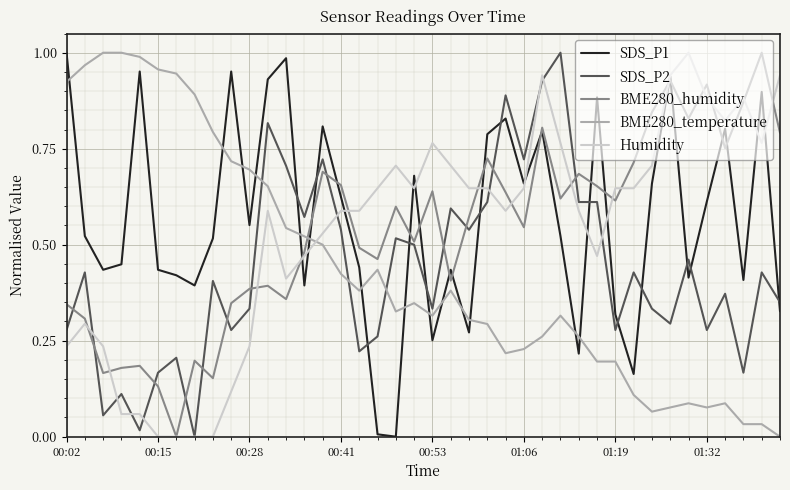

Which series has the largest total across all categories?

SDS_P1